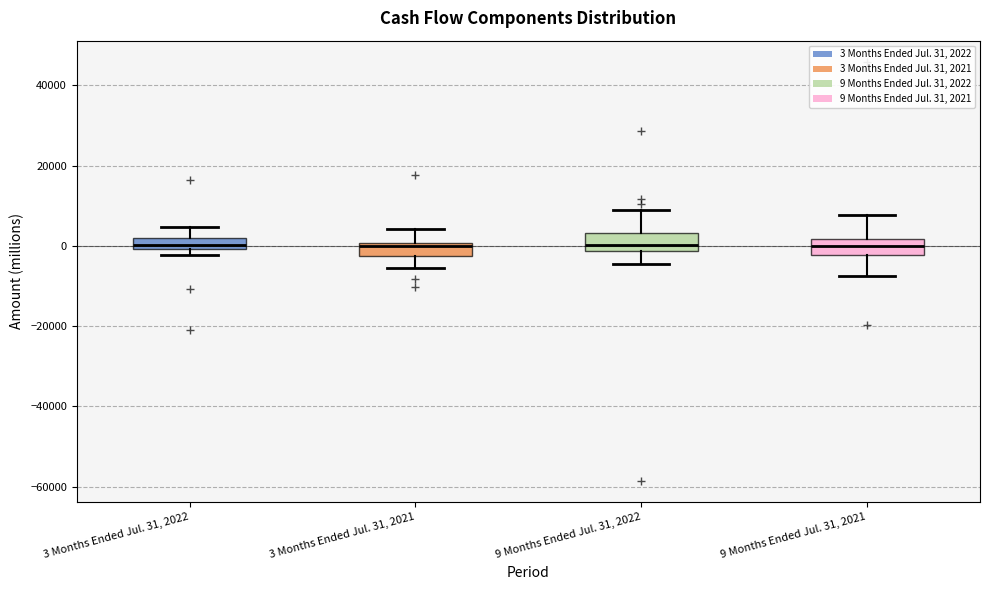

Where does the upper whisker of the box for 3 Months Ended Jul. 31, 2022 end on the y-axis? The values are not printed on the chart, so give them approximately, as read against the axis.

4000